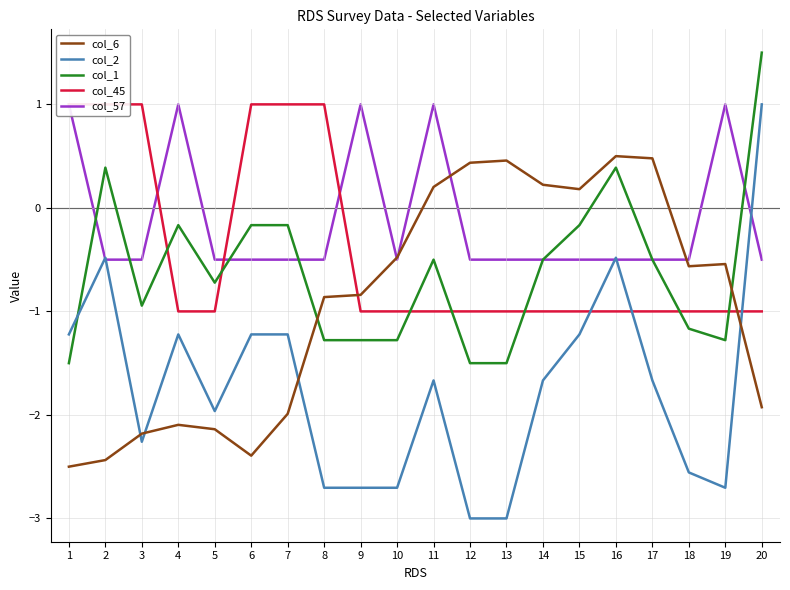

How many interior local valleys does the col_2 series have?

3